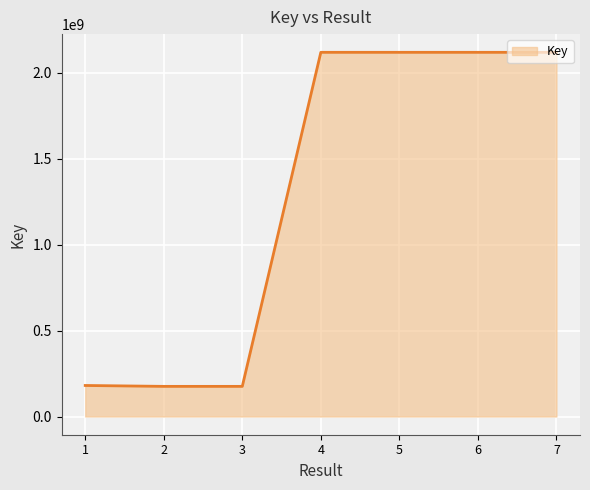

What is the smallest value displayed?

175300901